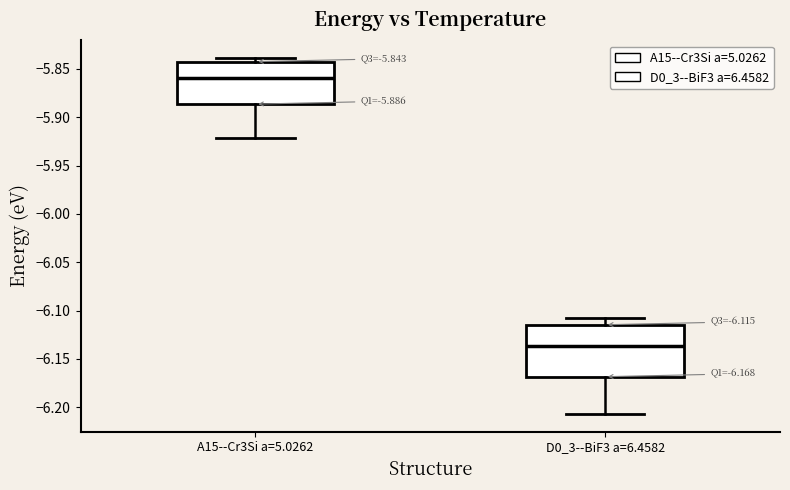

Comparing the boxes themselves (not the whiskers), which one is the tallest?

D0_3--BiF3 a=6.4582